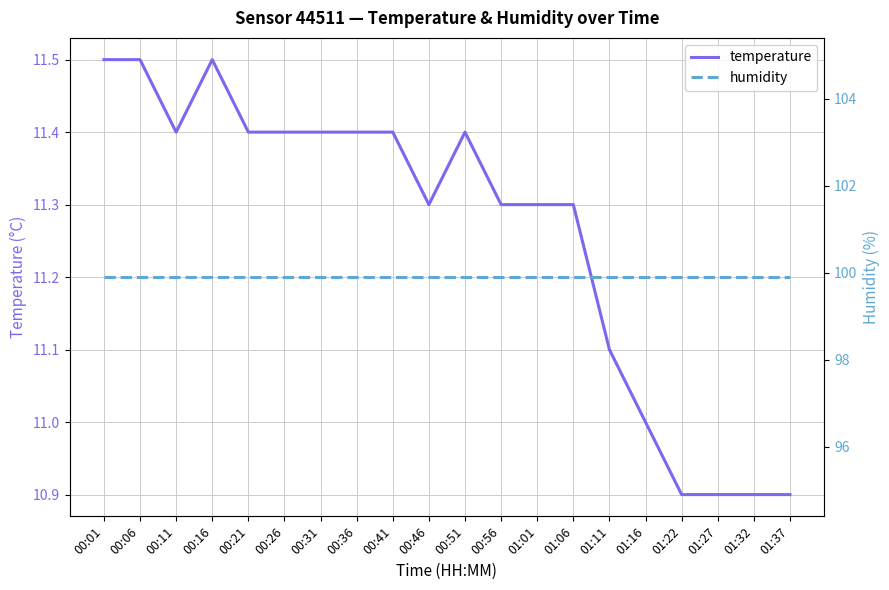

Rank the series at 01:22 from highest to lowest value.

humidity, temperature